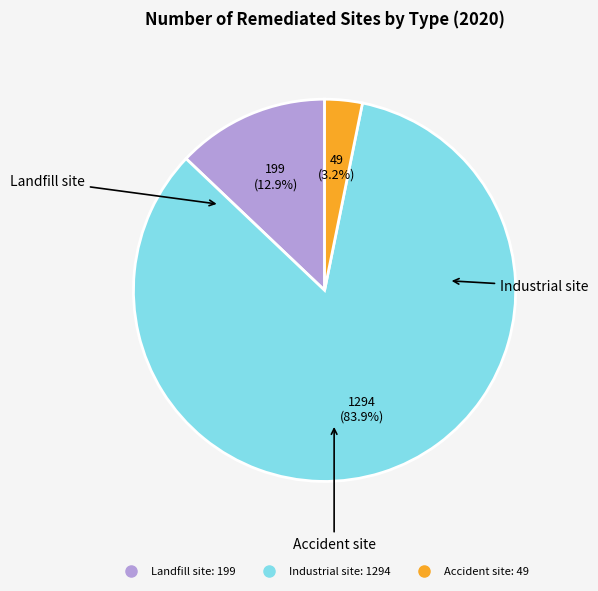

Between Accident site and Landfill site, which is larger?

Landfill site